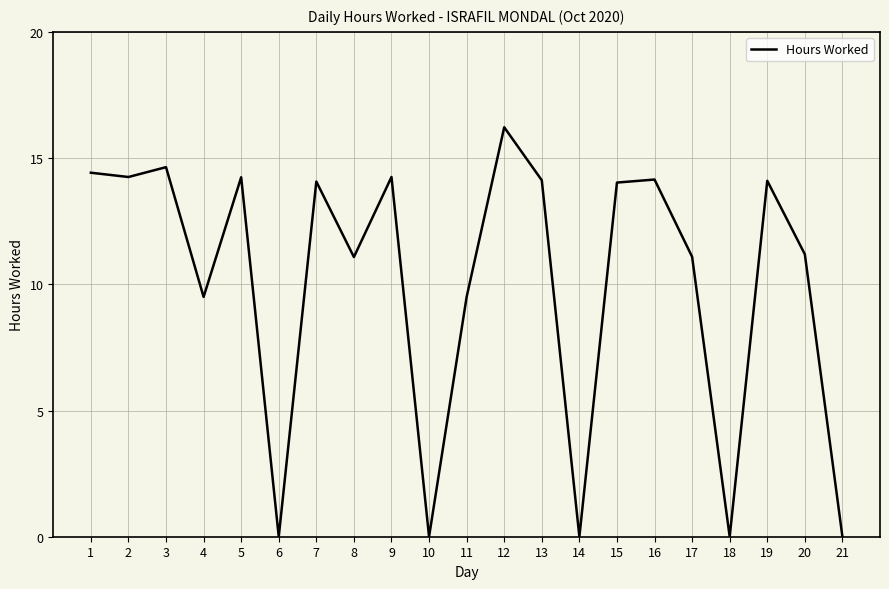

What is the difference between the maximum and minimum values?

16.2